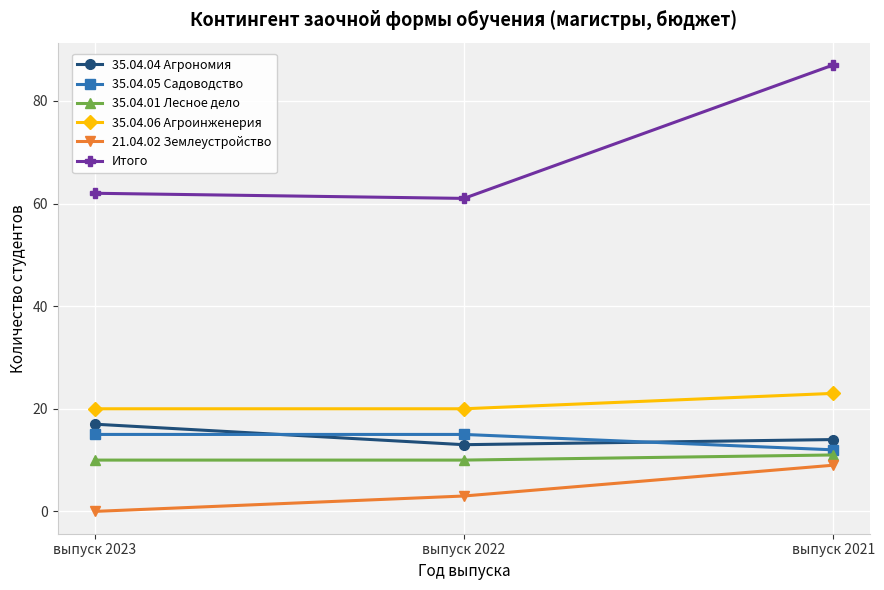

What is the difference between the highest and lowest values at выпуск 2022?

58